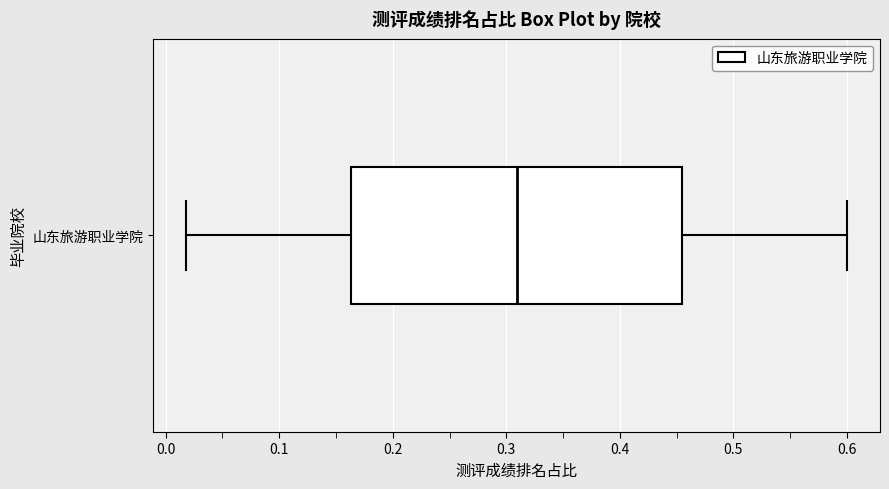

Transcribe this box plot: give where the median line is, the range the box spans, and where the two whiskers end, as read against the x-axis. The values are not printed on the chart, so give them approximately, as read against the axis.

median 0.31, box 0.16 to 0.45, whiskers 0.02 to 0.60